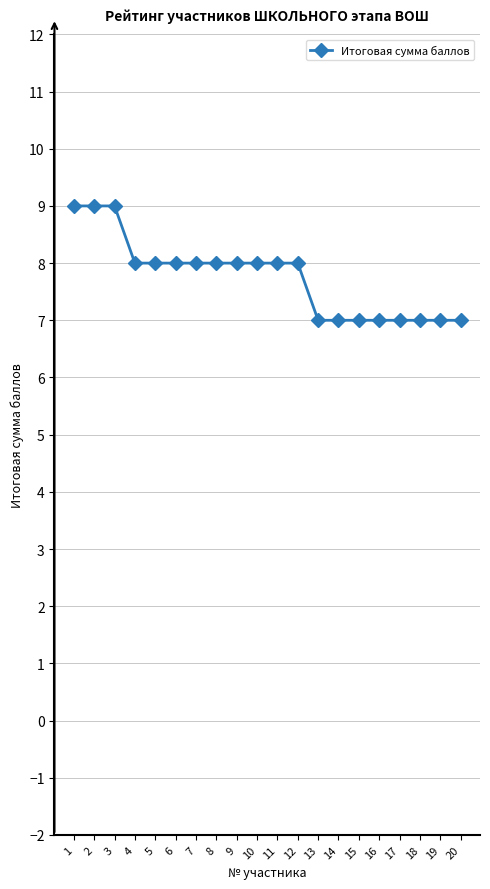

What is the value of the 3rd point from the left?

9